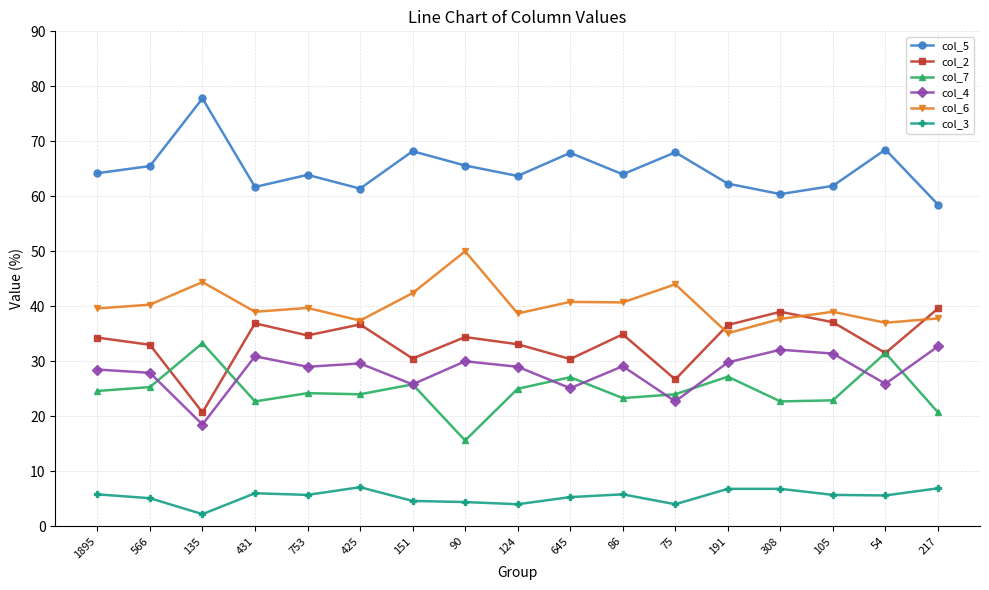

True or false: col_5 and col_7 cross at least once.

False